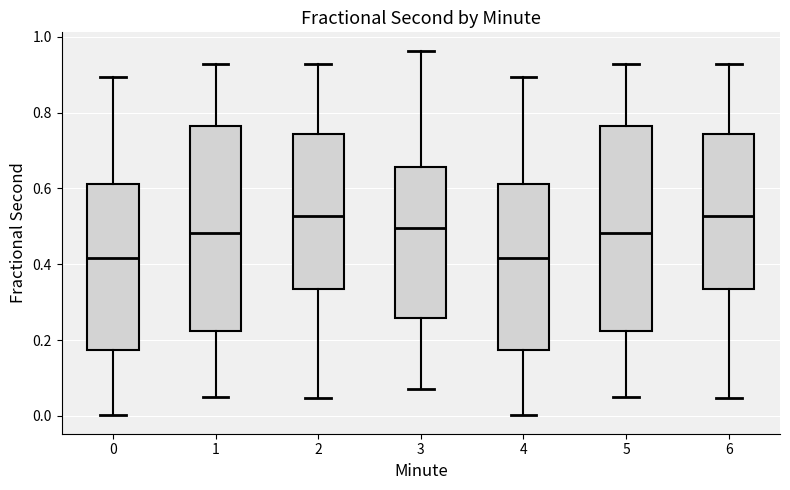

Reading left to right, read every box against the y-axis: the position of its median line, the range the box covers, and the ends of its whiskers. The values are not printed on the chart, so give them approximately, as read against the axis.

0: median 0.42, box 0.18 to 0.62, whiskers 0.00 to 0.90
1: median 0.48, box 0.22 to 0.76, whiskers 0.04 to 0.92
2: median 0.52, box 0.34 to 0.74, whiskers 0.04 to 0.92
3: median 0.50, box 0.26 to 0.66, whiskers 0.08 to 0.96
4: median 0.42, box 0.18 to 0.62, whiskers 0.00 to 0.90
5: median 0.48, box 0.22 to 0.76, whiskers 0.04 to 0.92
6: median 0.52, box 0.34 to 0.74, whiskers 0.04 to 0.92